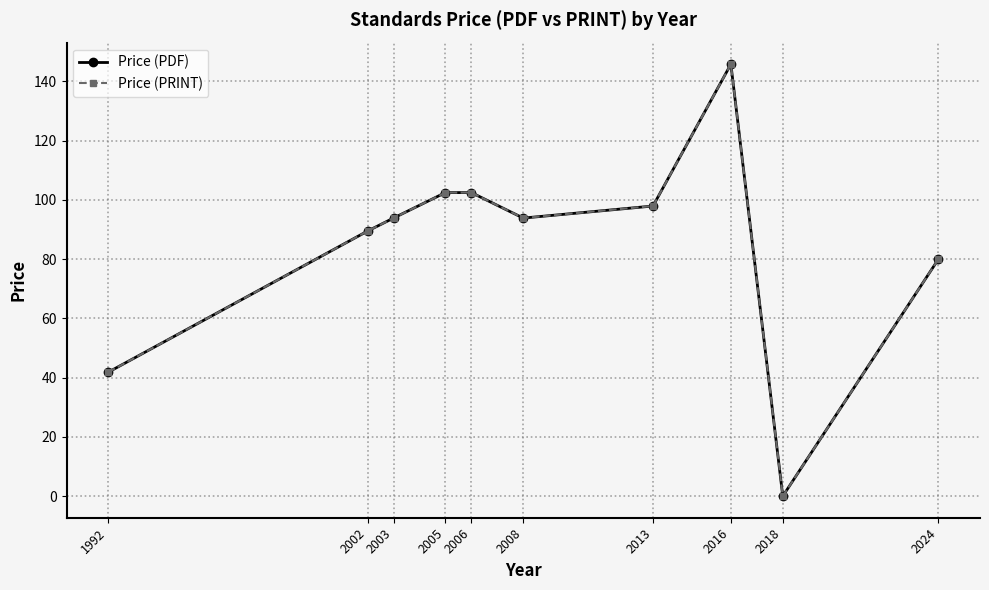

What is the average value of the Price (PRINT) series?

84.7